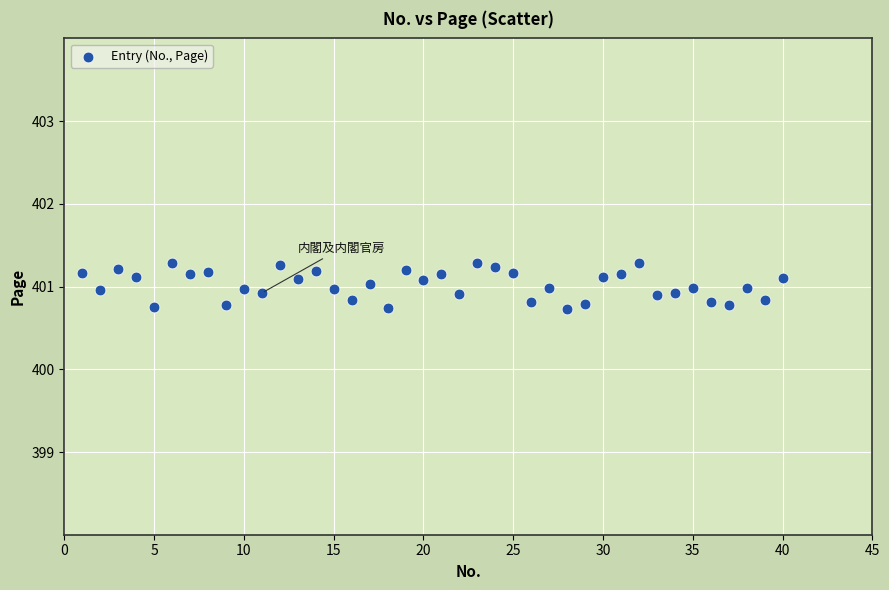

What is the range of Y values (max minus min)?

0.6